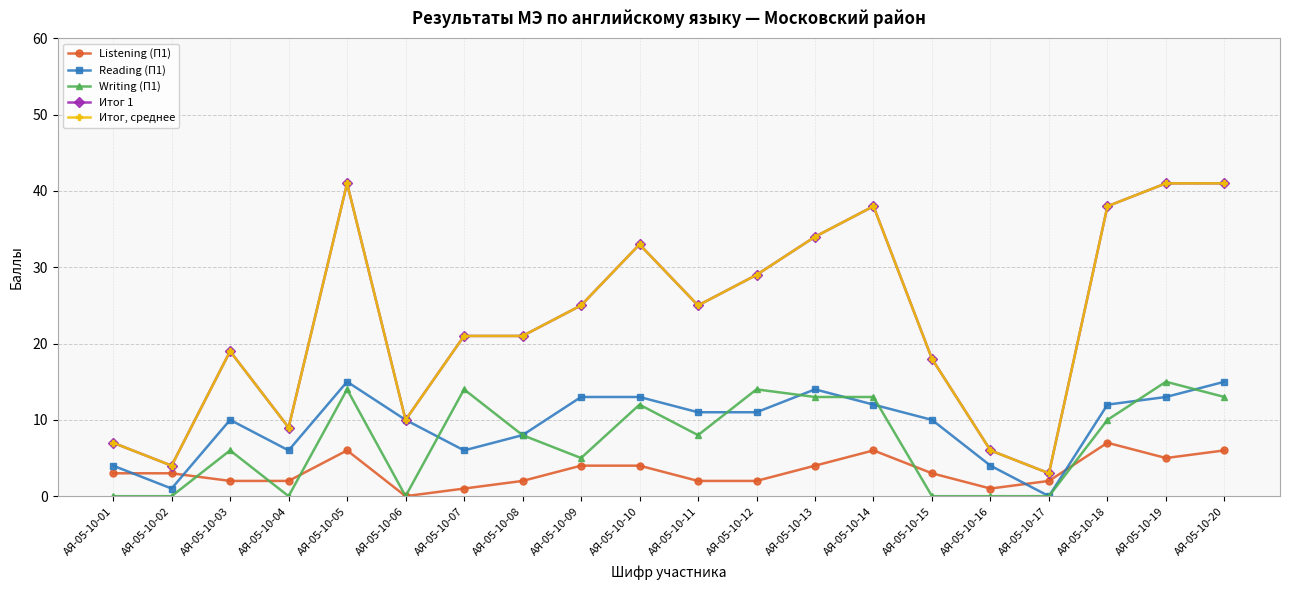

Which series changed the most between АЯ-05-10-03 and АЯ-05-10-12?

Итог 1